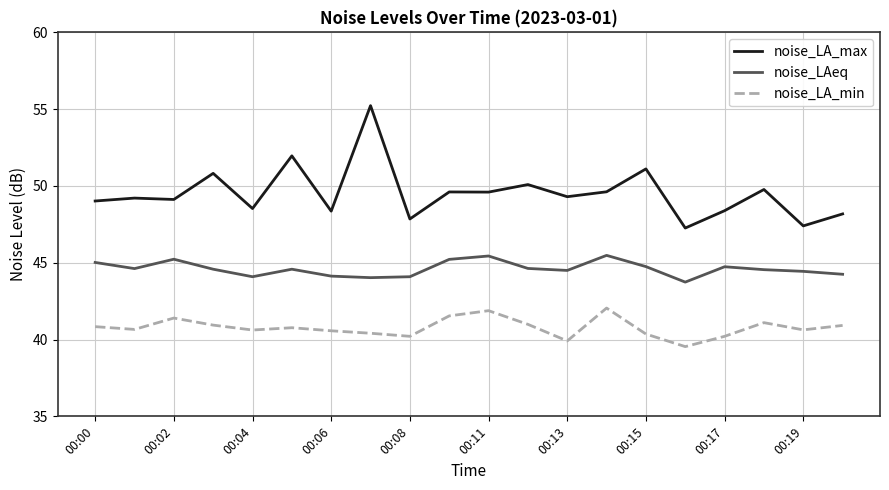

What is the sum of all noise_LAeq values?

892.1